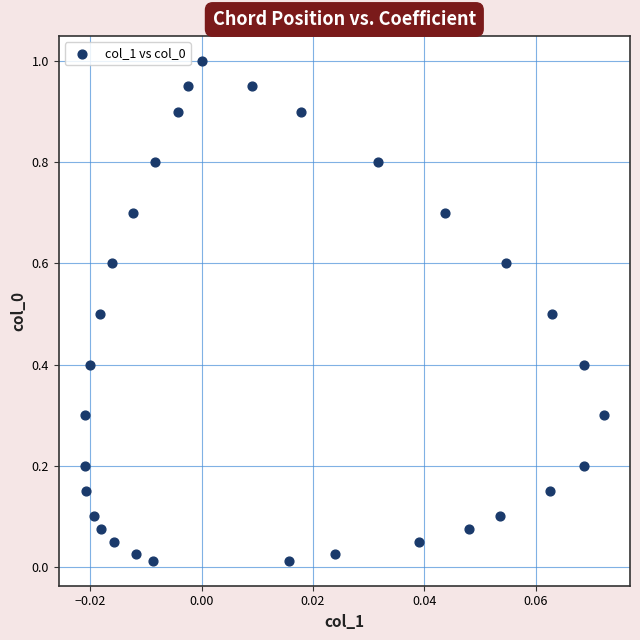

What is the range of Y values (max minus min)?

1.0